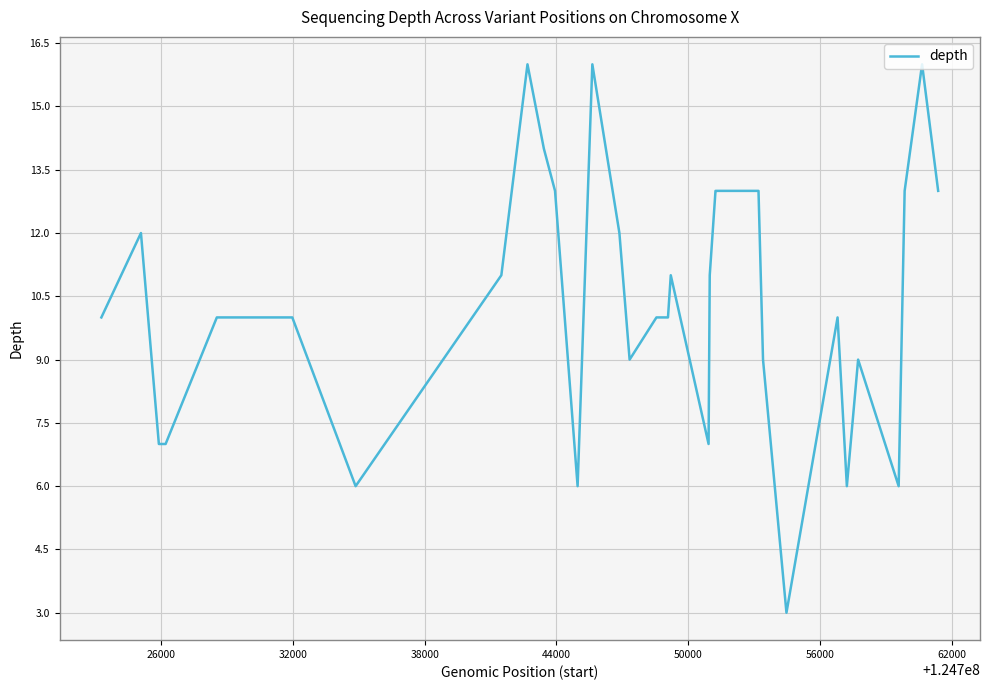

What is the difference between the maximum and minimum values?

13